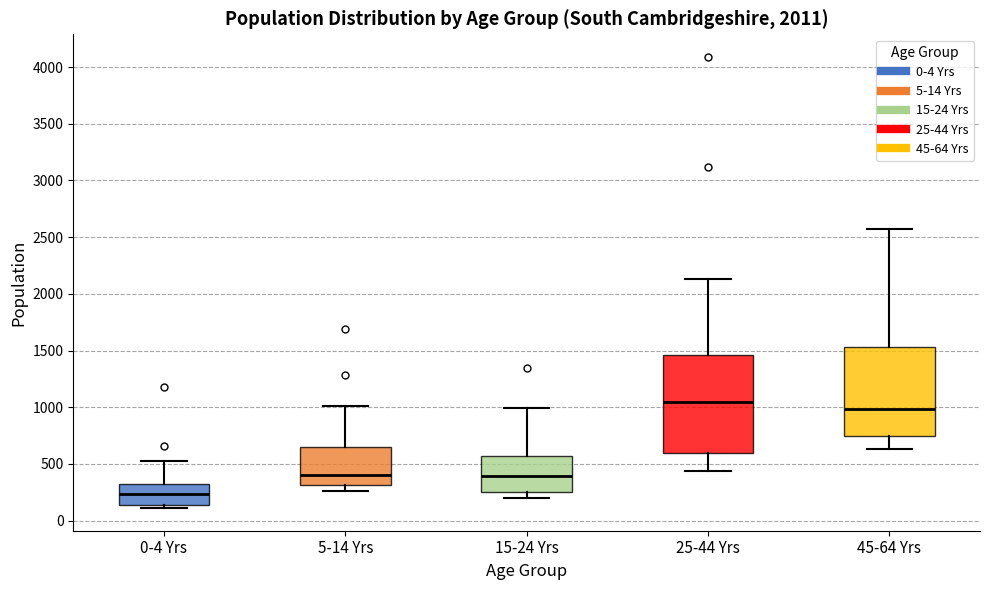

Which box is the tallest, from its lower edge to its upper edge?

25-44 Yrs